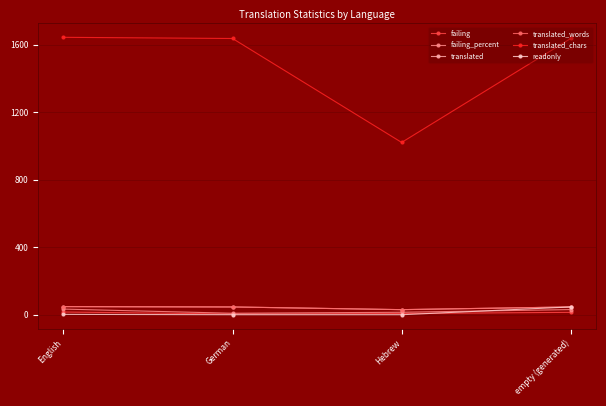

What is the total value across all series at German?

1741.6